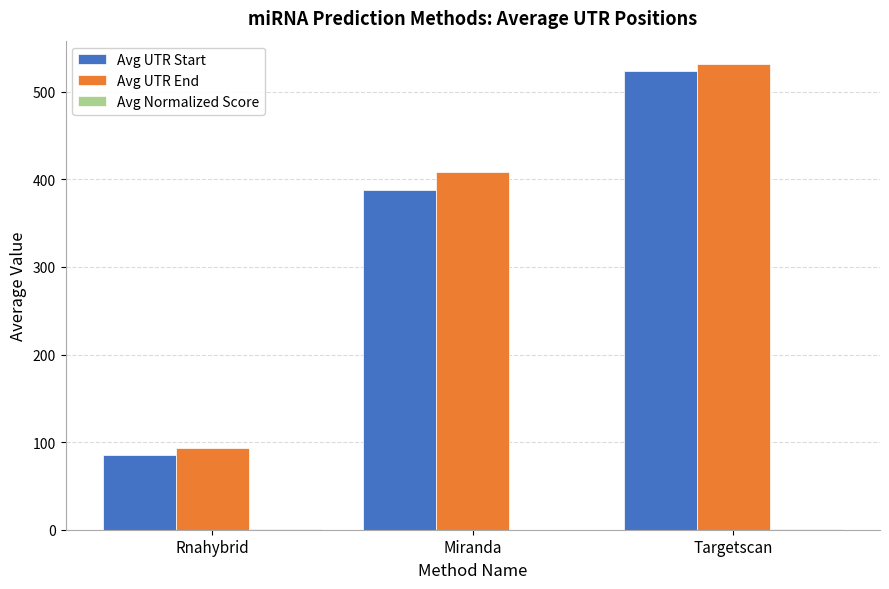

Is it true that Avg UTR Start equals 387.5 at Miranda?

True